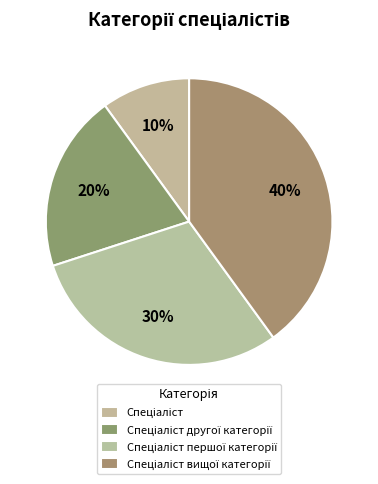

How many segments does this pie chart have?

4